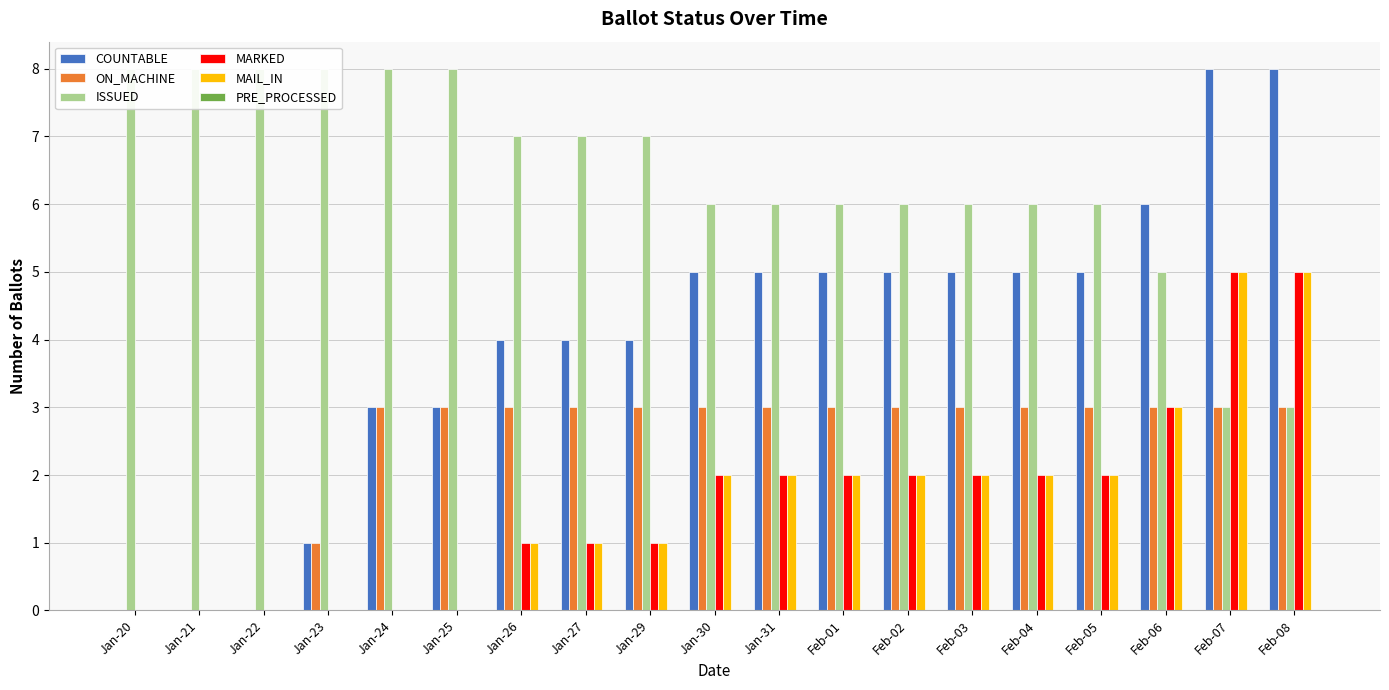

How many series are shown in this chart?

6